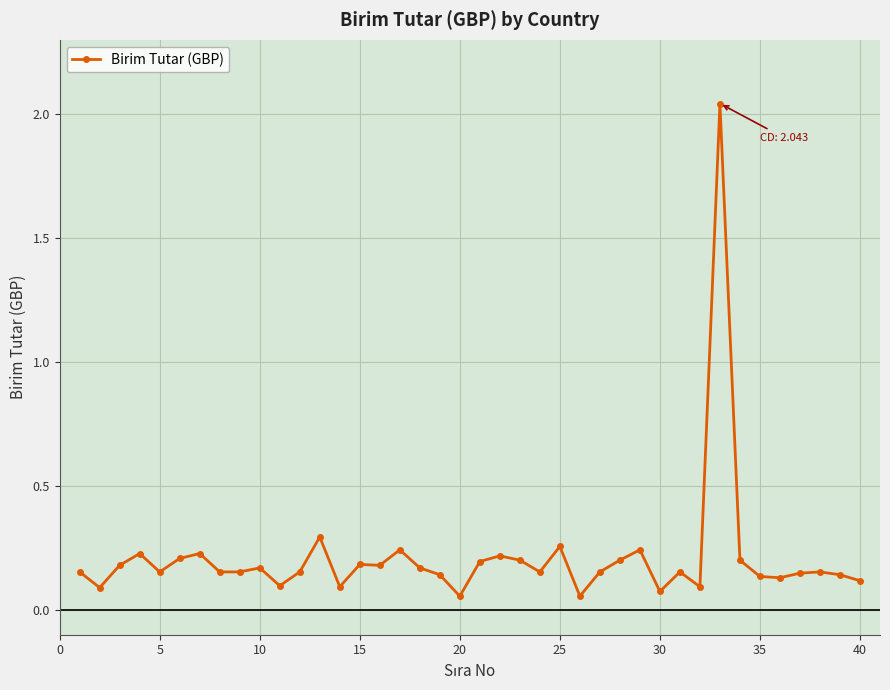

True or false: there are more than 1 points higher than both neighbors.

True